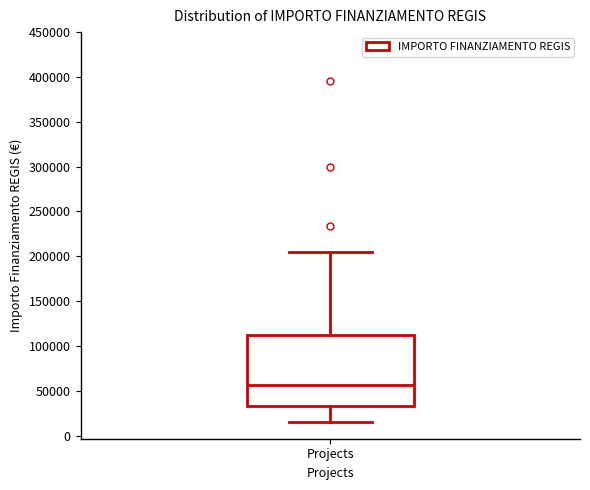

Transcribe this box plot: give where the median line is, the range the box spans, and where the two whiskers end, as read against the y-axis. The values are not printed on the chart, so give them approximately, as read against the axis.

median 55000, box 35000 to 115000, whiskers 15000 to 205000